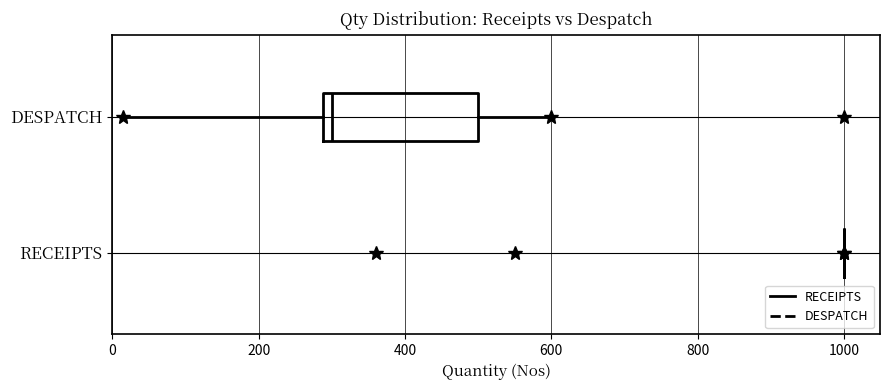

Where does the right whisker of the box for DESPATCH end on the x-axis? The values are not printed on the chart, so give them approximately, as read against the axis.

600